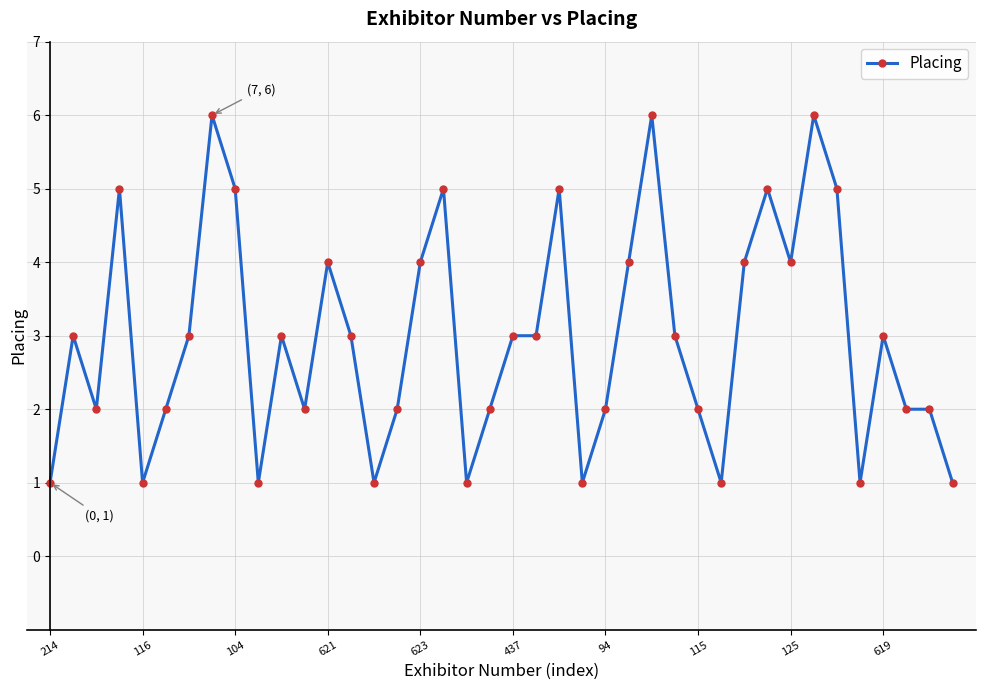

What is the value of the 33rd point from the left?

4